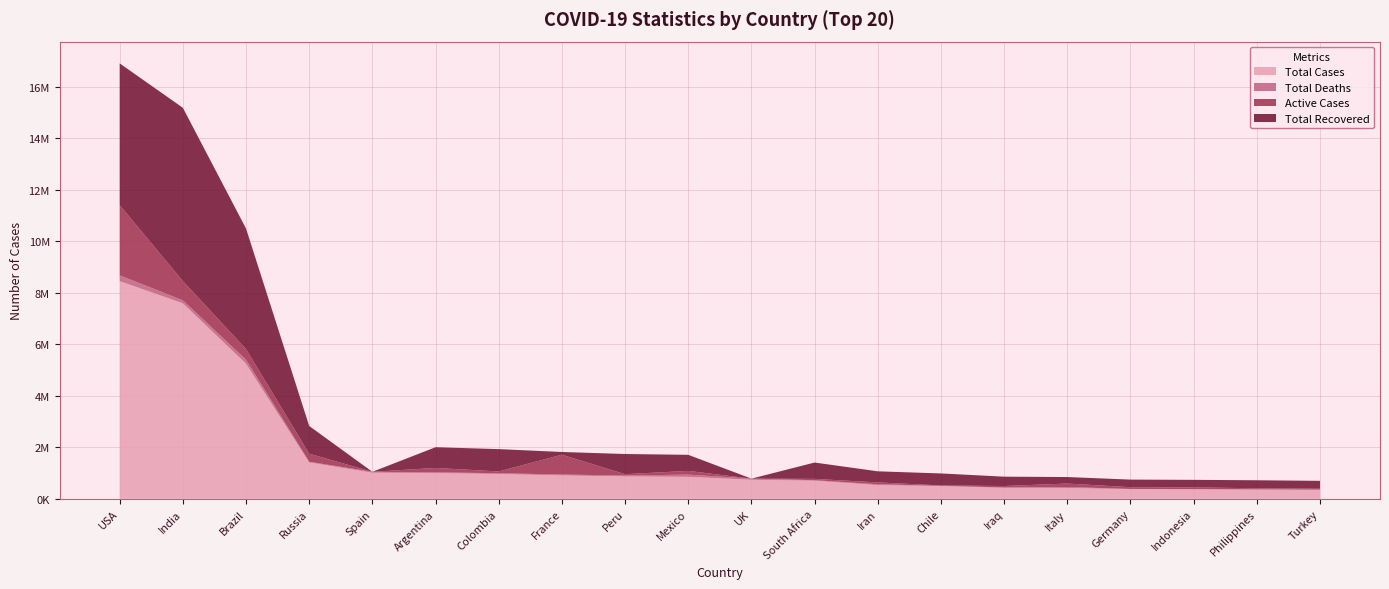

Reading left to right, what are all the values shown in this chart?

Total Cases: USA=8459041	India=7597063	Brazil=5251127	Russia=1415316	Spain=1015795	Argentina=1002662	Colombia=965883	France=910277	Peru=870876	Mexico=854926	UK=741212	South Africa=705254	Iran=534631	Chile=493305	Iraq=430678	Italy=423578	Germany=373731	Indonesia=368842	Philippines=360775	Turkey=349519
Total Deaths: USA=225241	India=115236	Brazil=154226	Russia=24366	Spain=33992	Argentina=26716	Colombia=29102	France=33623	Peru=33820	Mexico=86338	UK=43726	South Africa=18492	Iran=30712	Chile=13676	Iraq=10317	Italy=36616	Germany=9899	Indonesia=12734	Philippines=6690	Turkey=9371
Active Cases: USA=2729336	India=748499	Brazil=415242	Russia=315046	Spain=0	Argentina=171981	Colombia=68820	France=770719	Peru=53000	Mexico=145094	UK=0	South Africa=51505	Iran=72559	Chile=14608	Iraq=56829	Italy=134003	Germany=69032	Indonesia=62455	Philippines=43443	Turkey=34721
Total Recovered: USA=5504464	India=6733328	Brazil=4681659	Russia=1075904	Spain=0	Argentina=803965	Colombia=867961	France=105935	Peru=784056	Mexico=623494	UK=0	South Africa=635257	Iran=431360	Chile=465021	Iraq=363532	Italy=252959	Germany=294800	Indonesia=293653	Philippines=310642	Turkey=305427